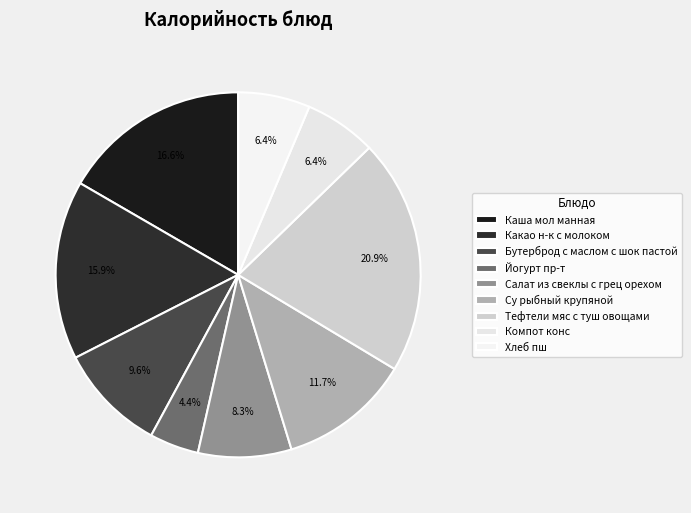

What percentage is the Хлеб пш slice, to the nearest percent?

6%